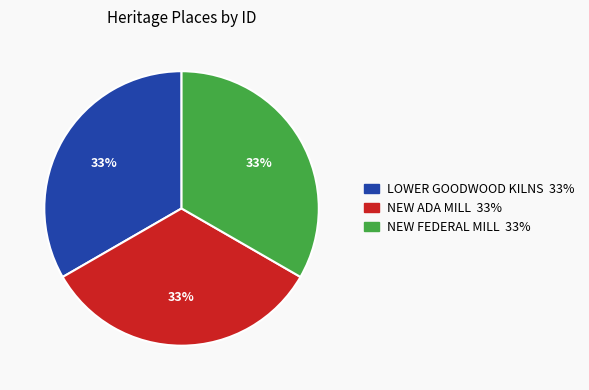

The NEW ADA MILL slice represents 33% of the pie. True or false?

True